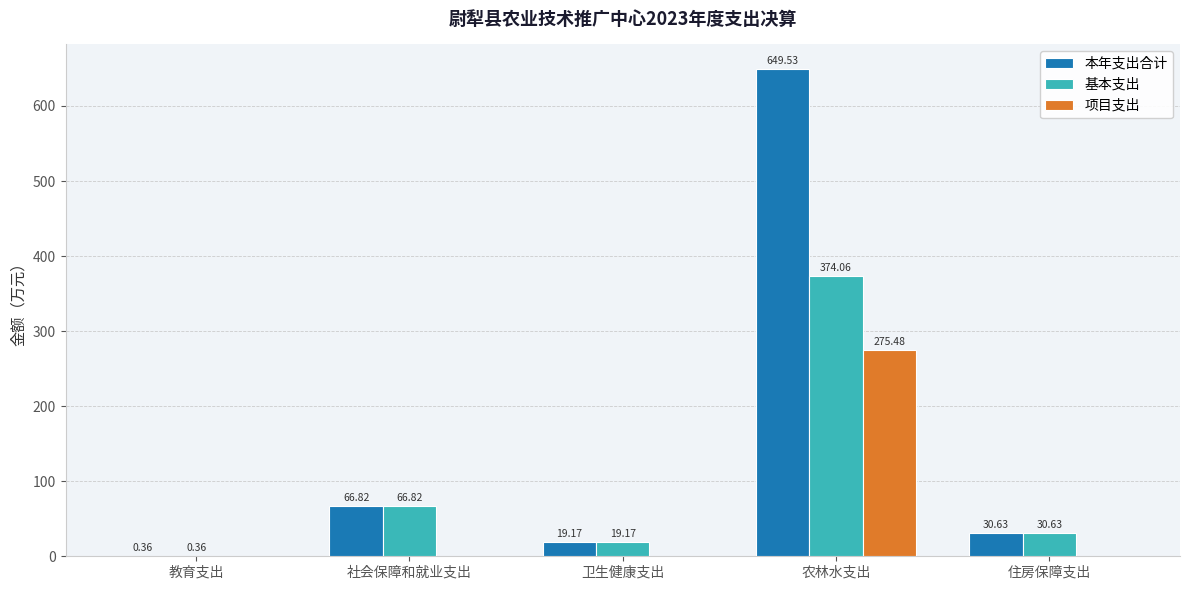

At which category is the sum across all series the highest?

农林水支出